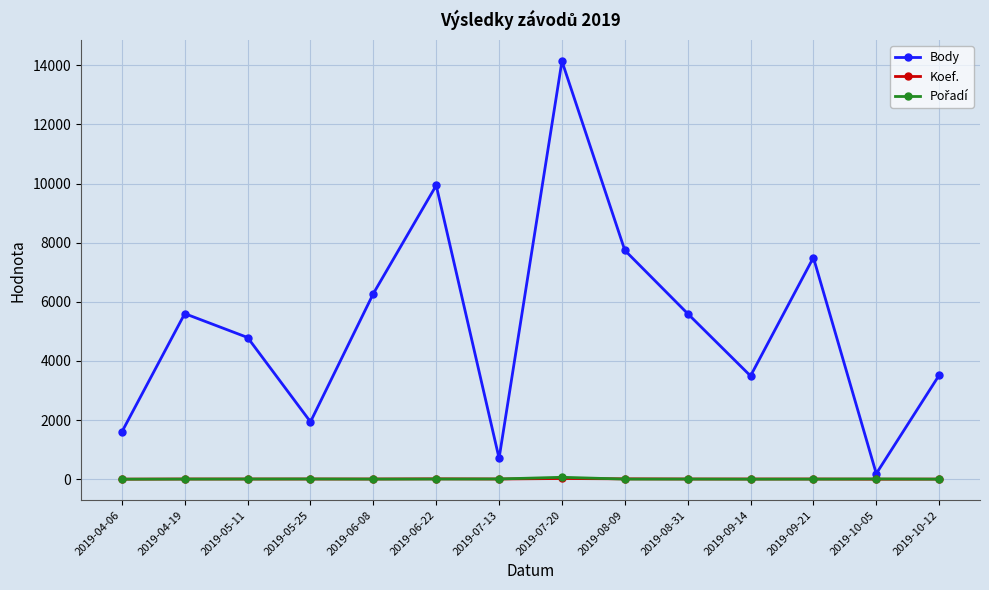

At how many categories does at least one series exceed 3971?

8